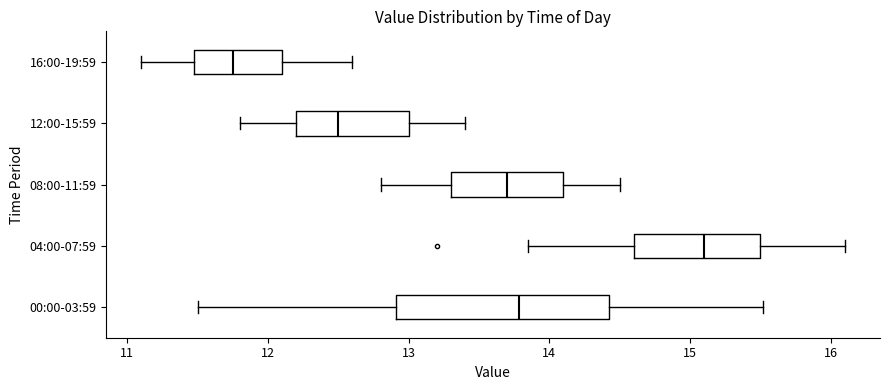

Reading bottom to top, read every box against the x-axis: the position of its median line, the range the box covers, and the ends of its whiskers. The values are not printed on the chart, so give them approximately, as read against the axis.

00:00-03:59: median 13.8, box 12.9 to 14.4, whiskers 11.5 to 15.5
04:00-07:59: median 15.1, box 14.6 to 15.5, whiskers 13.9 to 16.1
08:00-11:59: median 13.7, box 13.3 to 14.1, whiskers 12.8 to 14.5
12:00-15:59: median 12.5, box 12.2 to 13.0, whiskers 11.8 to 13.4
16:00-19:59: median 11.8, box 11.5 to 12.1, whiskers 11.1 to 12.6